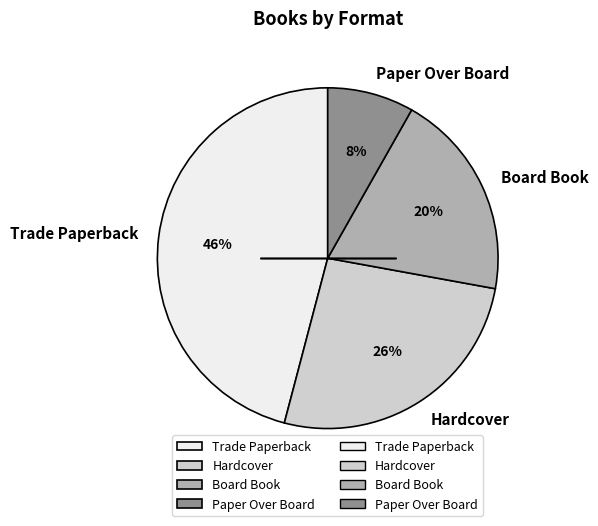

To the nearest percent, what is the combined percentage of Paper Over Board and Hardcover?

34%